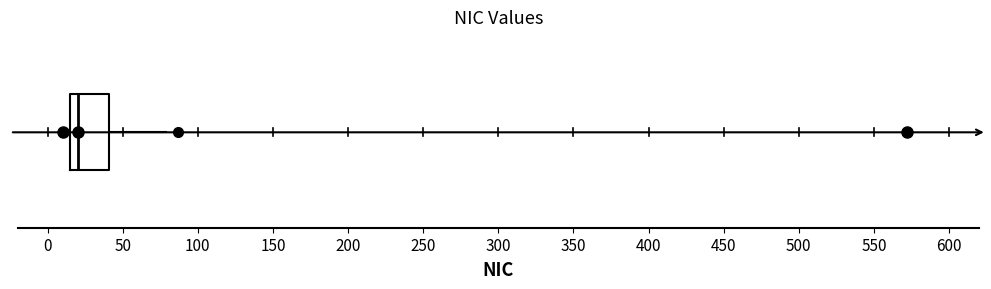

Where does the median line of the box sit on the x-axis? The values are not printed on the chart, so give them approximately, as read against the axis.

20